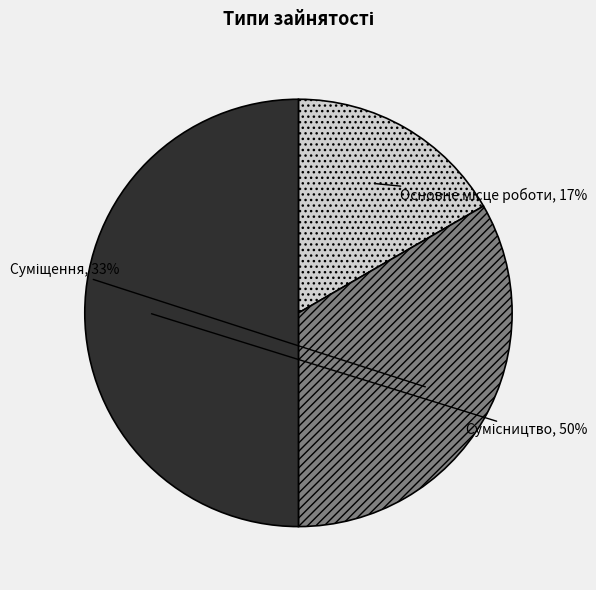

To the nearest percent, what is the average slice percentage?

33%